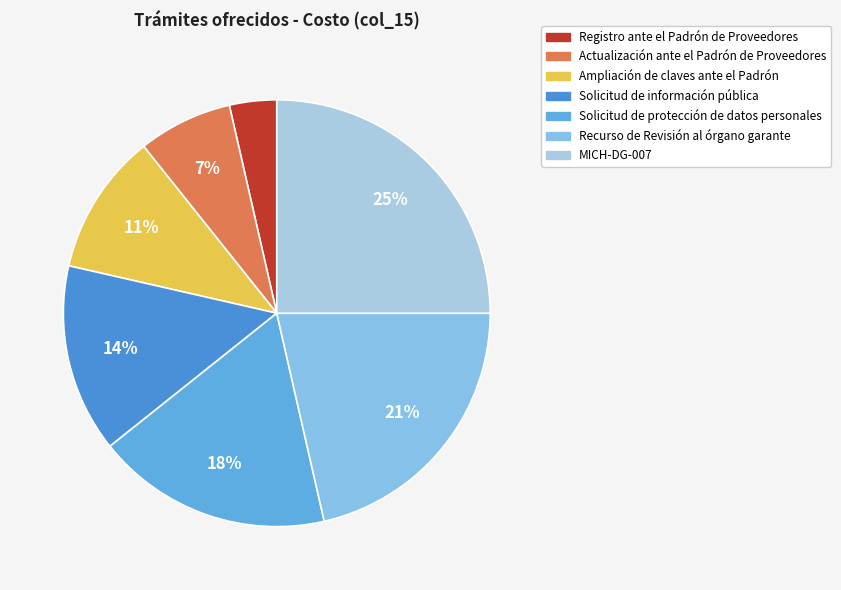

What is the smallest slice in the pie chart?

Registro ante el Padrón de Proveedores